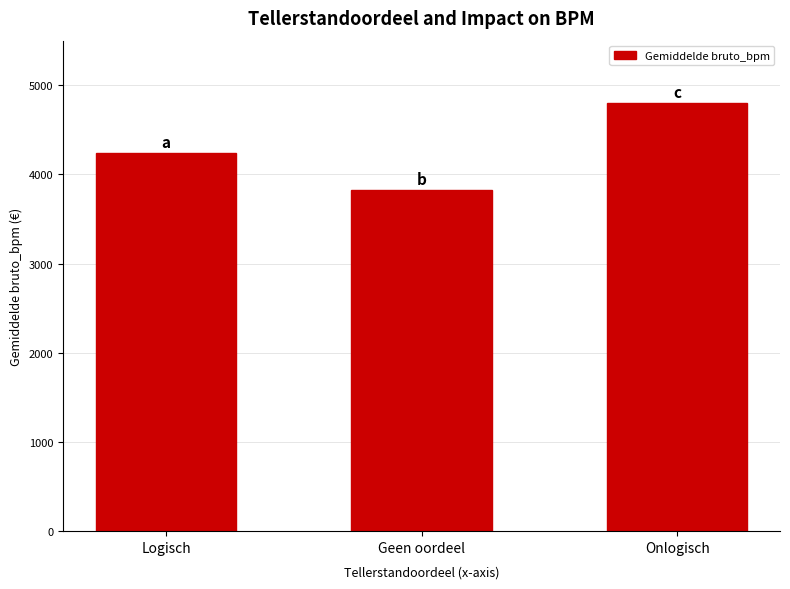

How many data points are less than 4243?

1